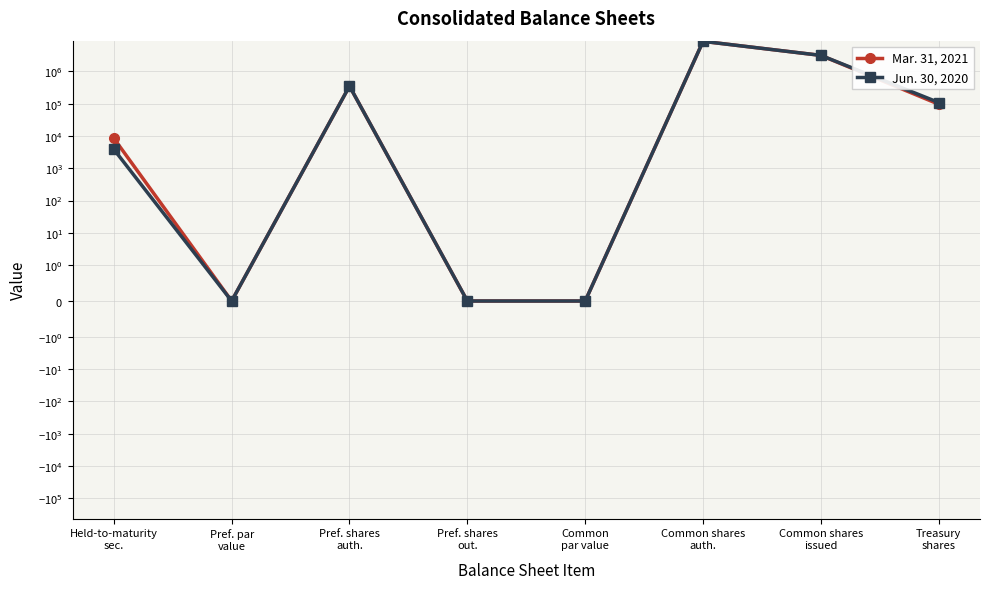

What is the difference between the Mar. 31, 2021 values at Treasury
shares and Common shares
issued?

3028100